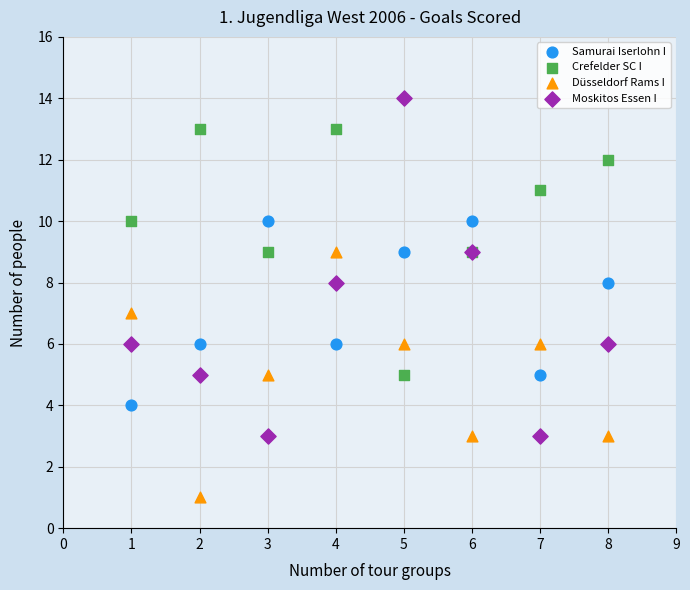

Which series contains the lowest Y value?

Düsseldorf Rams I